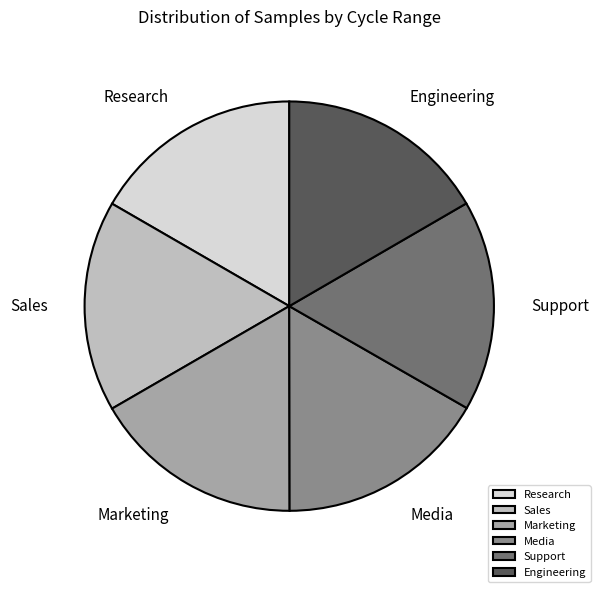

The Research slice represents 28% of the pie. True or false?

False